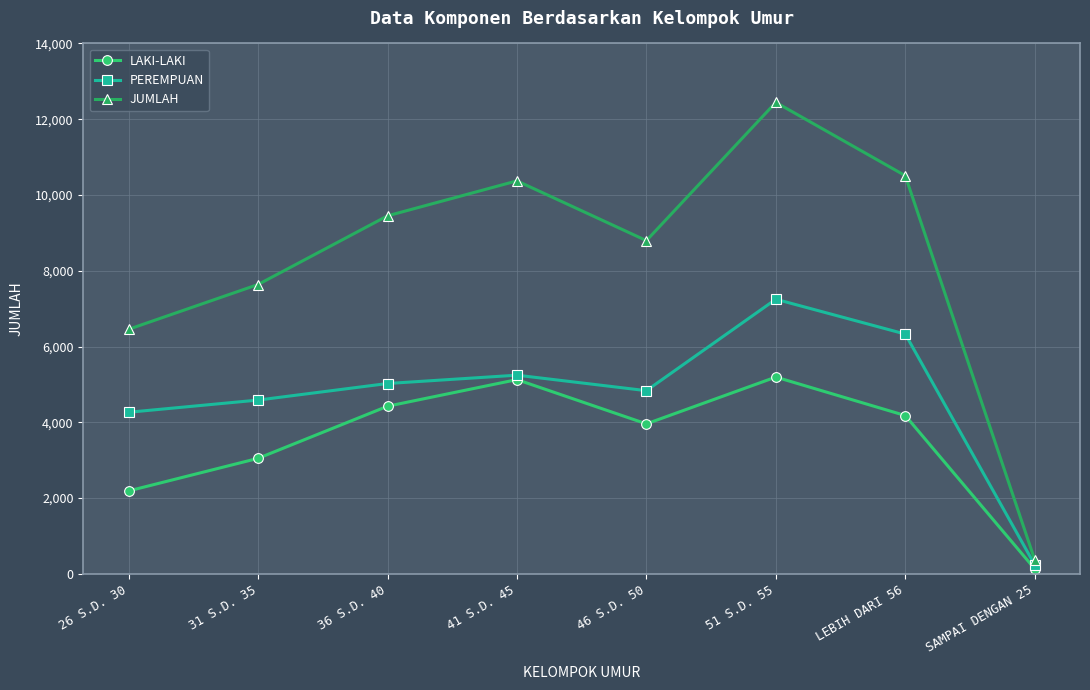

Reading left to right, extract all data points from this chart.

LAKI-LAKI: 2190	3050	4425	5128	3960	5195	4180	133
PEREMPUAN: 4266	4588	5025	5245	4836	7249	6330	242
JUMLAH: 6456	7638	9450	10373	8796	12444	10510	375